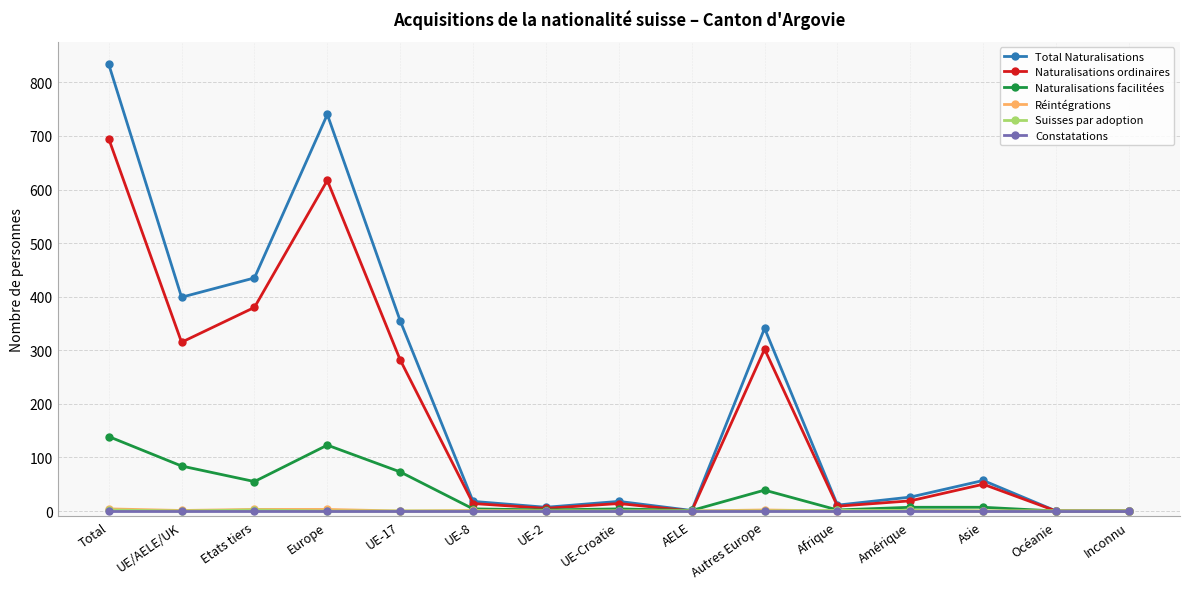

Is it true that Naturalisations ordinaires equals 184 at Etats tiers?

False